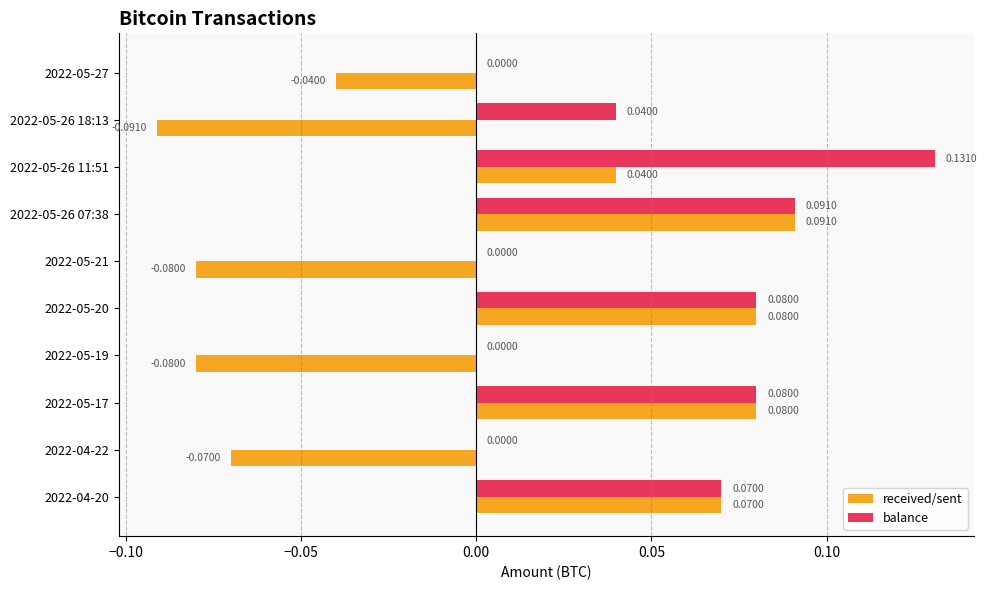

Which series has the largest range (max minus min)?

received/sent